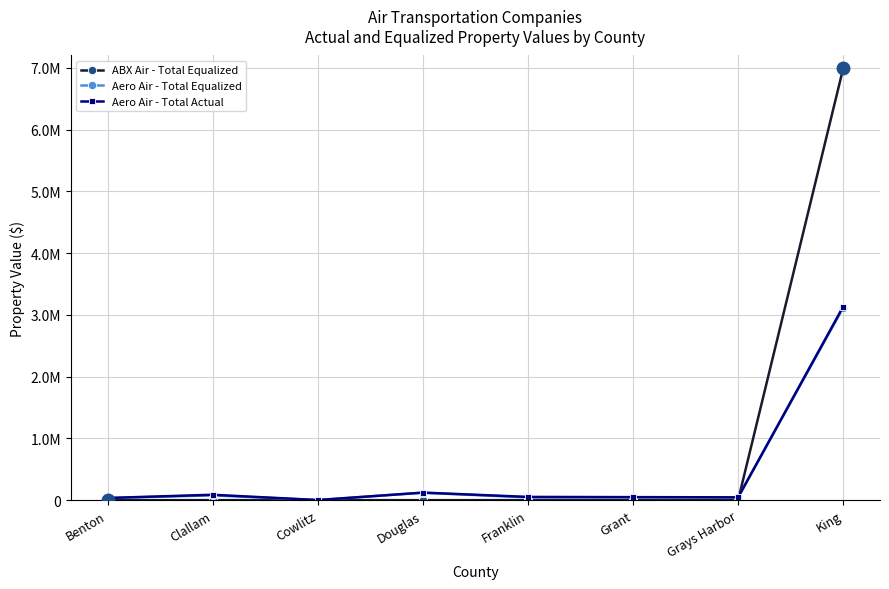

Which series has the widest spread of values?

ABX Air - Total Equalized